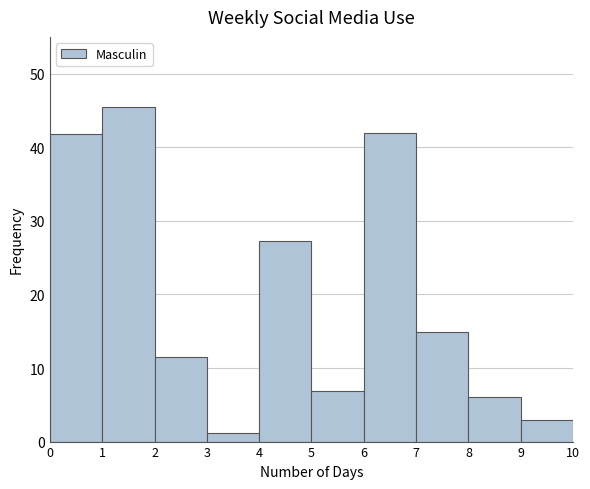

Reading left to right, transcribe this chart: for each bar, give the range it covers on the x-axis and its height. The values are not printed on the chart, so give them approximately, as read against the axis.

0 to 1: 42
1 to 2: 46
2 to 3: 12
3 to 4: 1
4 to 5: 27
5 to 6: 7
6 to 7: 42
7 to 8: 15
8 to 9: 6
9 to 10: 3